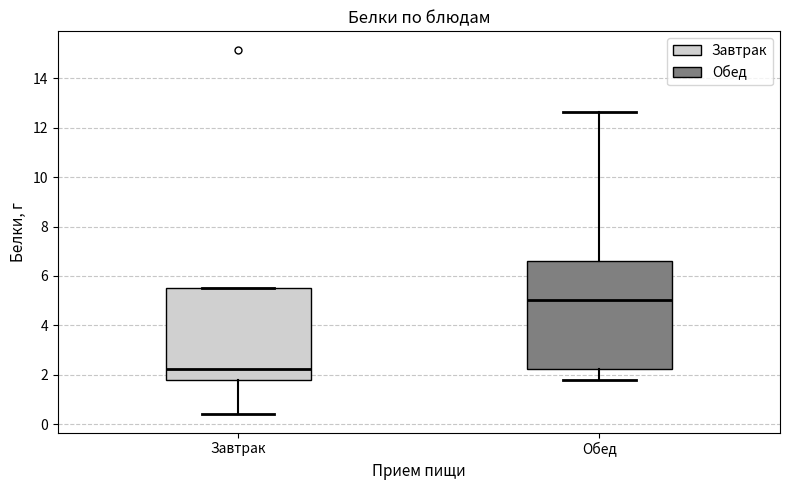

Where is the lower edge of the box for Обед on the y-axis? The values are not printed on the chart, so give them approximately, as read against the axis.

2.2